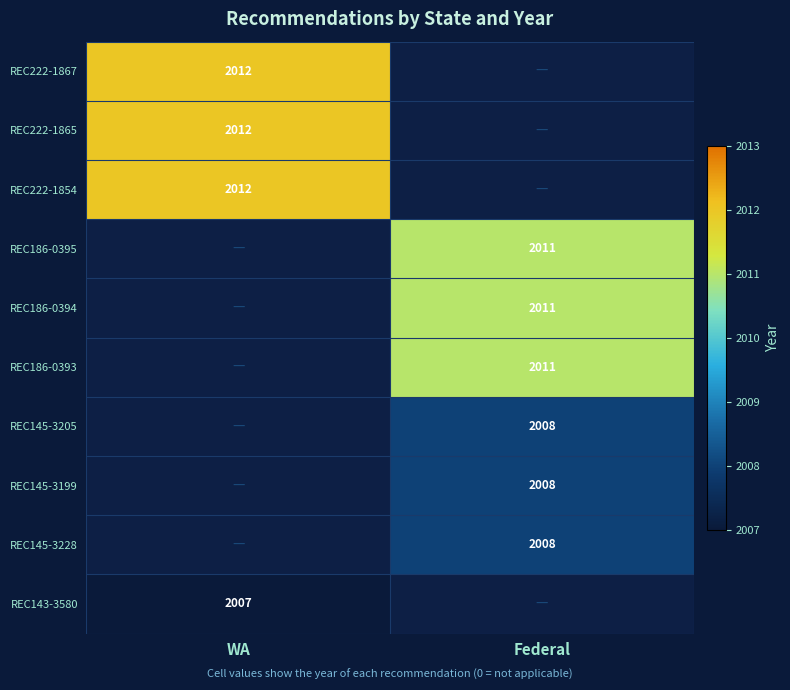

What is the spread (max minus min) of values at WA?

5.0